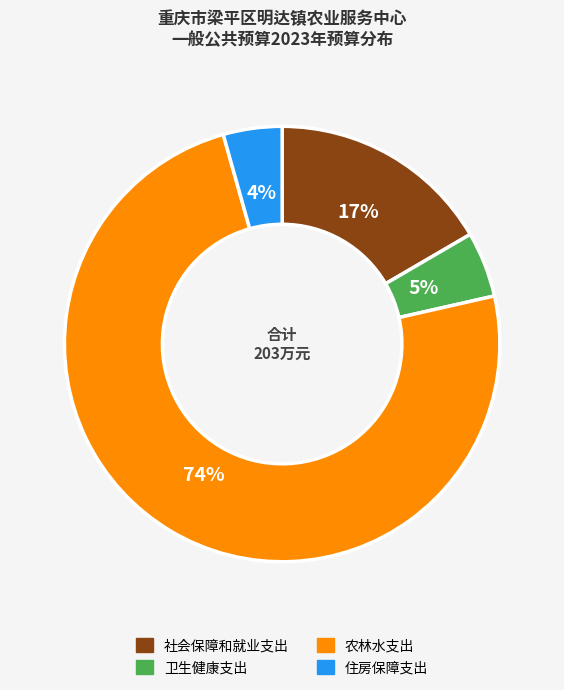

Combined, do 农林水支出 and 社会保障和就业支出 account for over 50%?

Yes